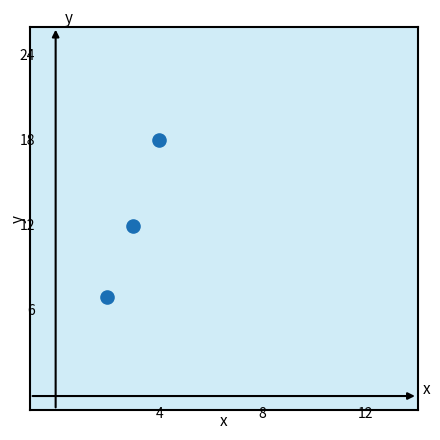

What Y value in the scatter plot is closest to 12?

12